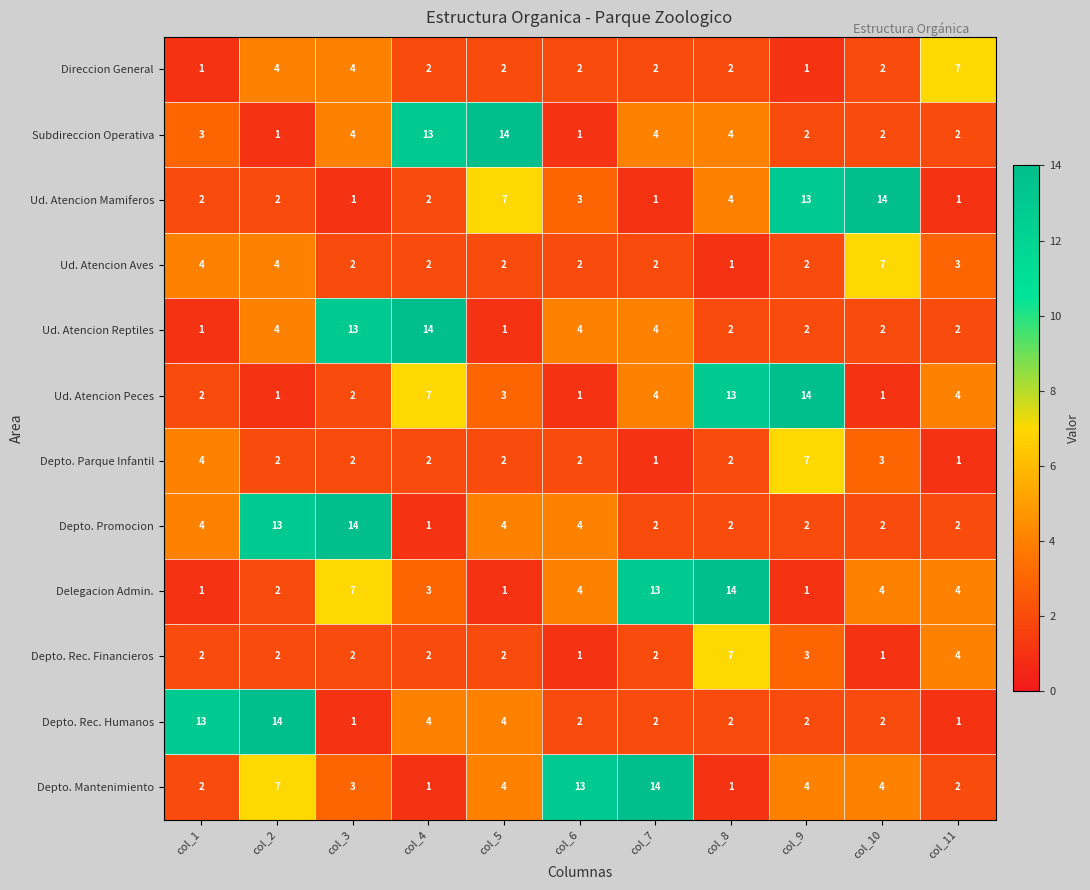

Which category has the highest value in the Depto. Rec. Humanos series?

col_2